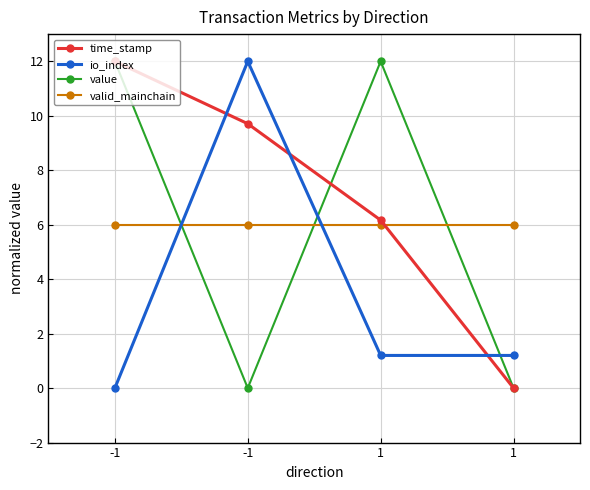

Does the chart have visible grid lines?

Yes